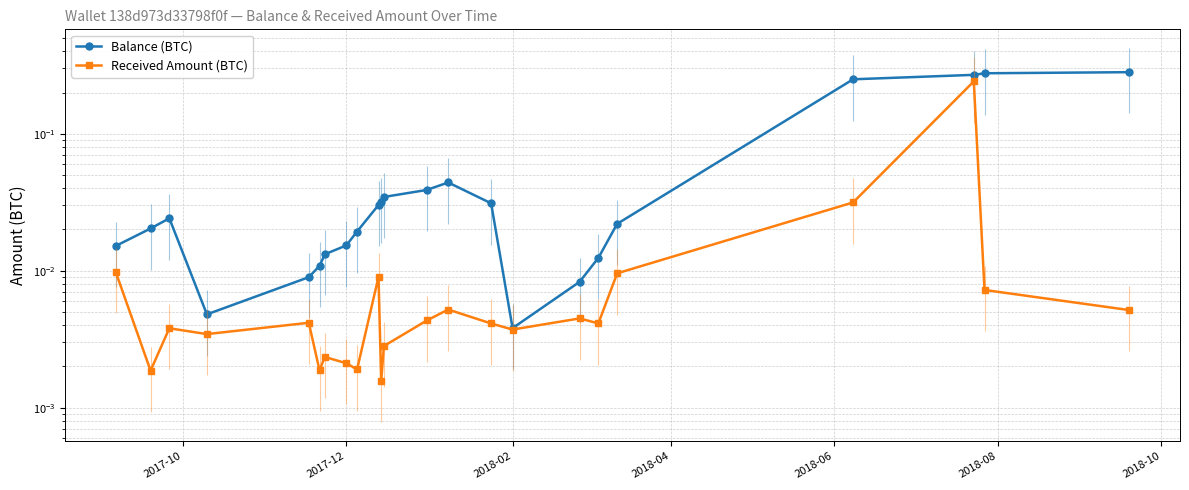

How many lines are shown in the chart?

2